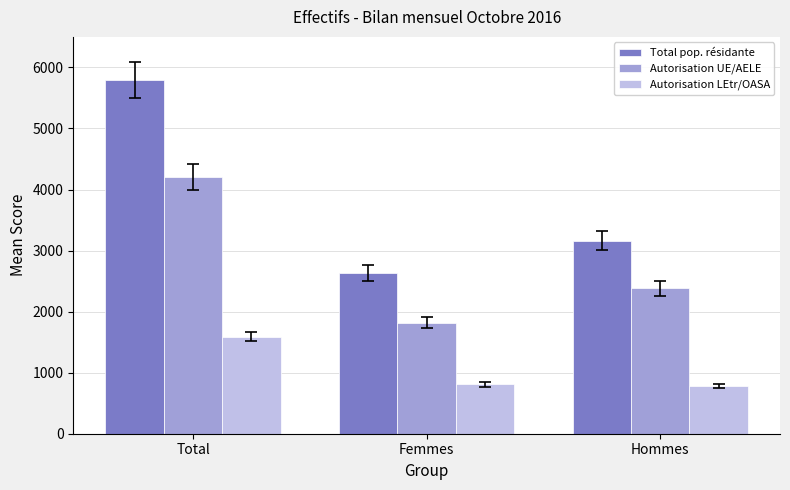

What is the minimum value shown in the chart?

781